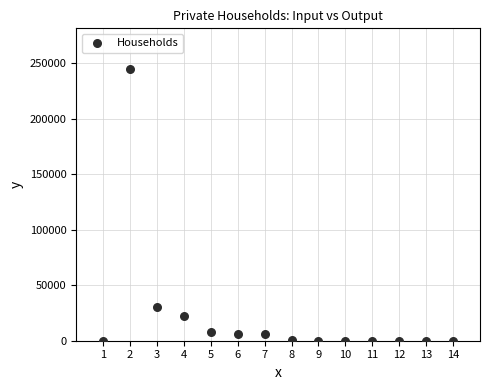

What Y value in the scatter plot is closest to 122332?

30065